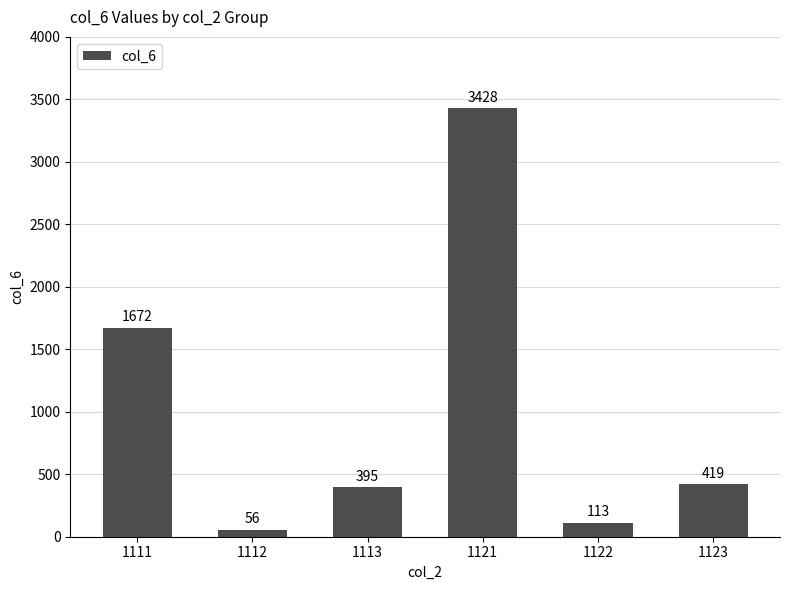

At which label is the value closest to 1742?

1111